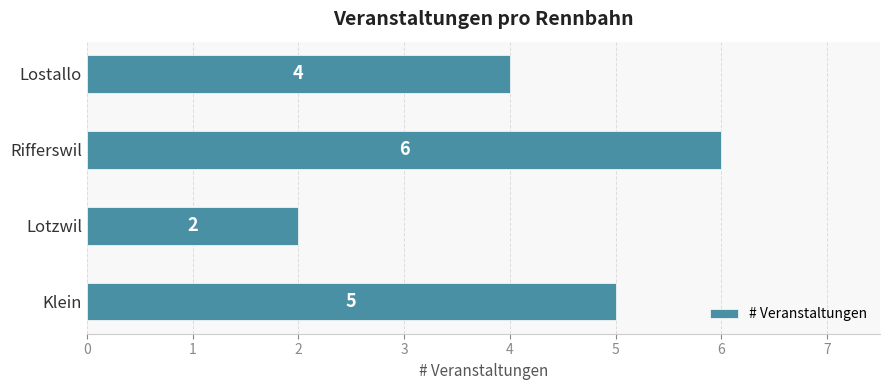

What is the maximum value shown in the chart?

6